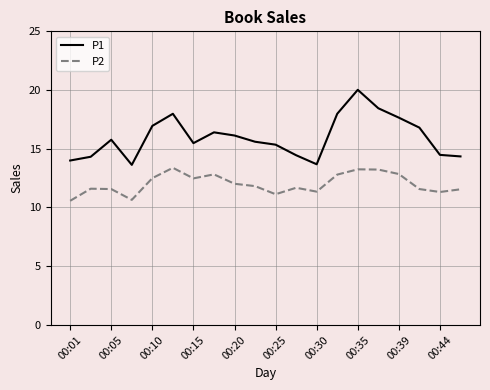

Which series has the largest range (max minus min)?

P1